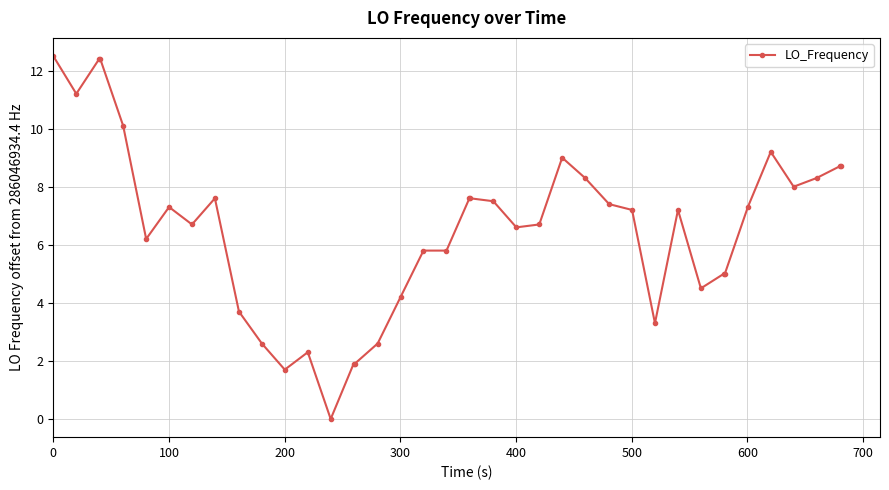

True or false: there are more than 1 points higher than both neighbors.

True